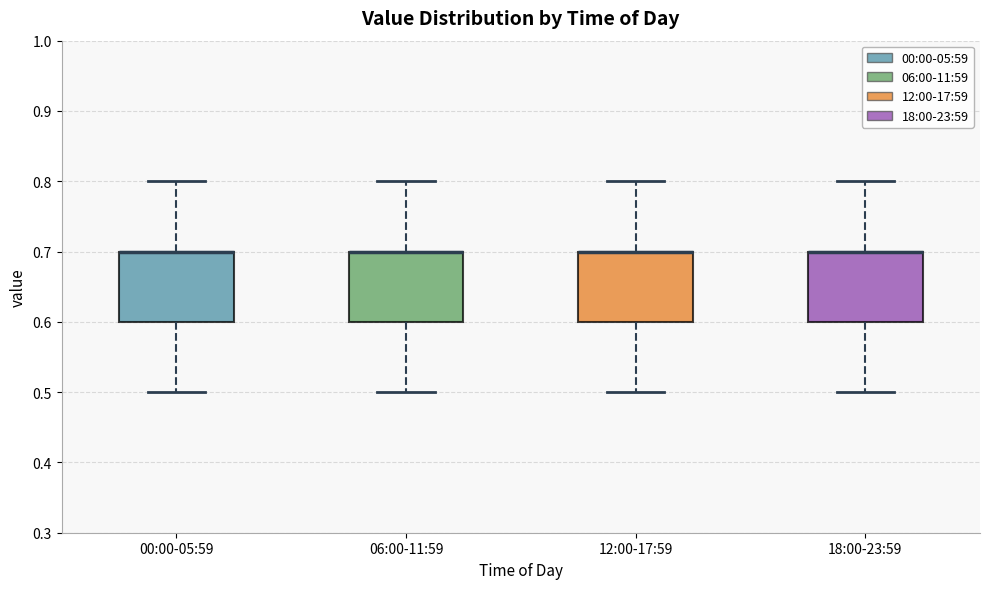

Reading left to right, transcribe this box plot: for each box, give where its median line is, the range the box spans, and where its two whiskers end, as read against the y-axis. The values are not printed on the chart, so give them approximately, as read against the axis.

00:00-05:59: median 0.7 (drawn on the box's upper edge), box 0.6 to 0.7, whiskers 0.5 to 0.8
06:00-11:59: median 0.7 (drawn on the box's upper edge), box 0.6 to 0.7, whiskers 0.5 to 0.8
12:00-17:59: median 0.7 (drawn on the box's upper edge), box 0.6 to 0.7, whiskers 0.5 to 0.8
18:00-23:59: median 0.7 (drawn on the box's upper edge), box 0.6 to 0.7, whiskers 0.5 to 0.8